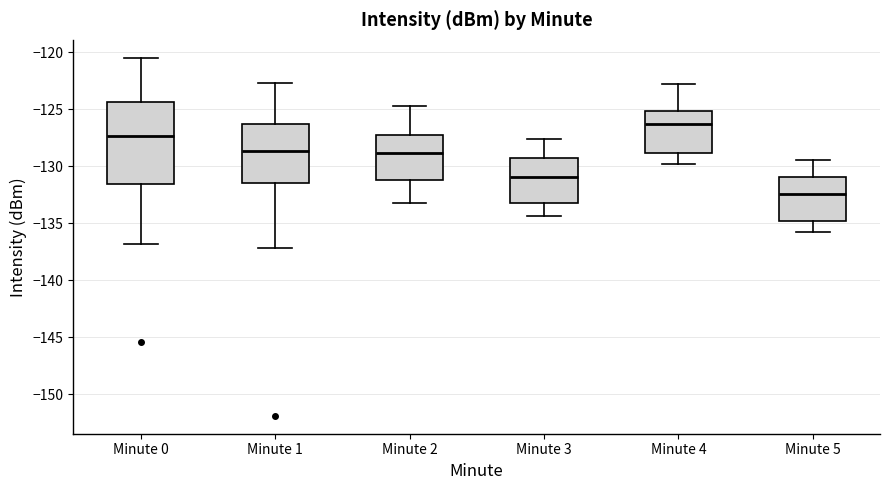

Which box is the tallest, from its lower edge to its upper edge?

Minute 0